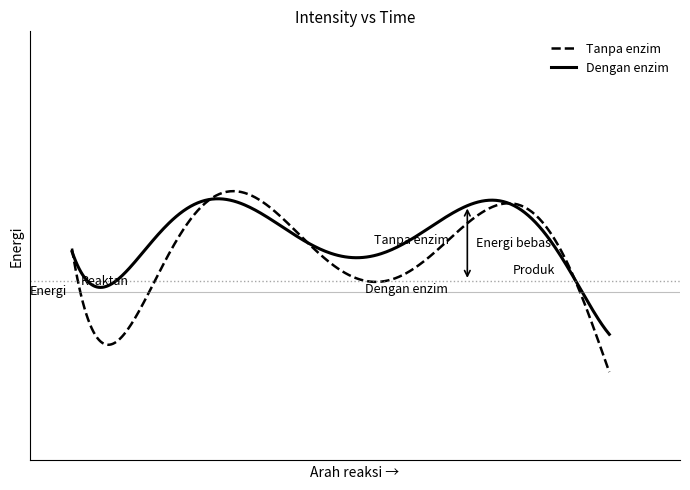

What is the sum of all Dengan enzim values?

-2653.3